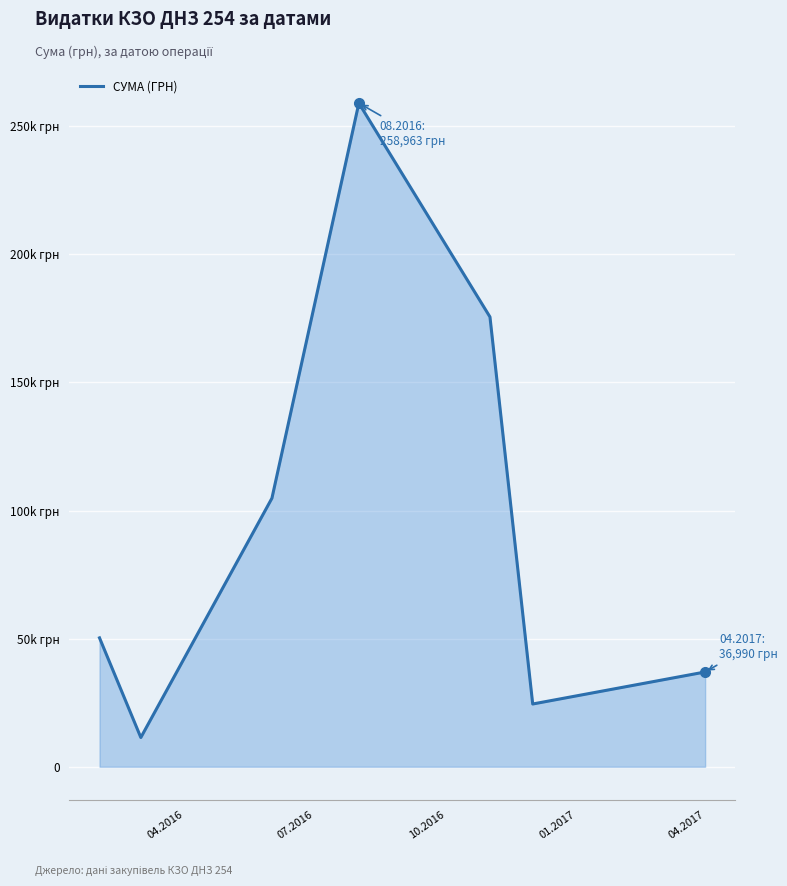

Does the chart display data point markers on the line(s)?

No